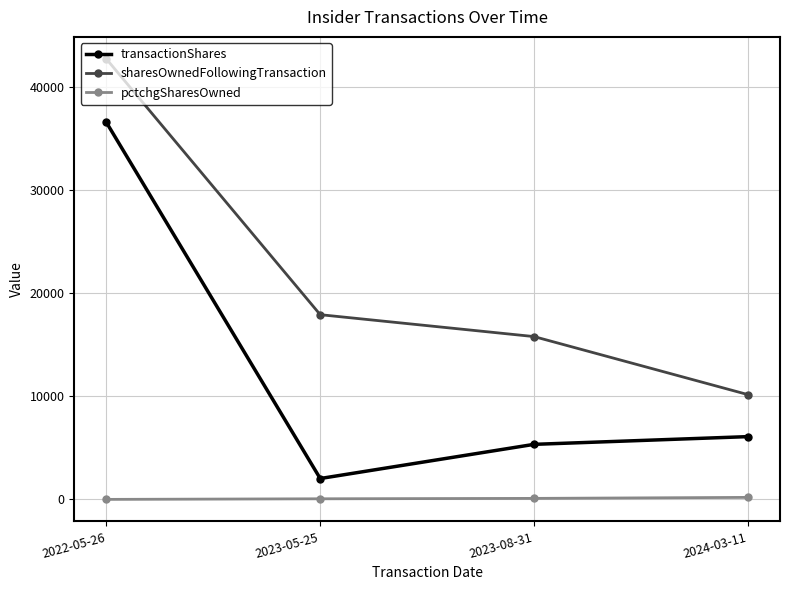

True or false: pctchgSharesOwned and sharesOwnedFollowingTransaction intersect in this chart.

False